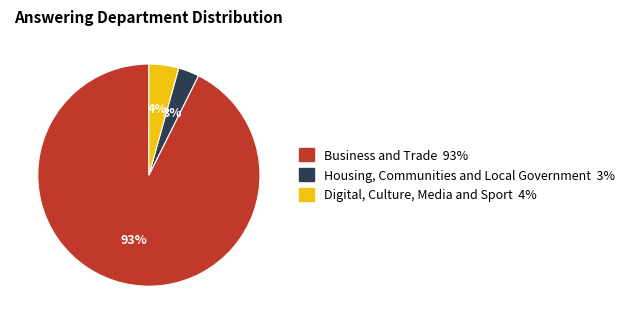

How many segments does this pie chart have?

3